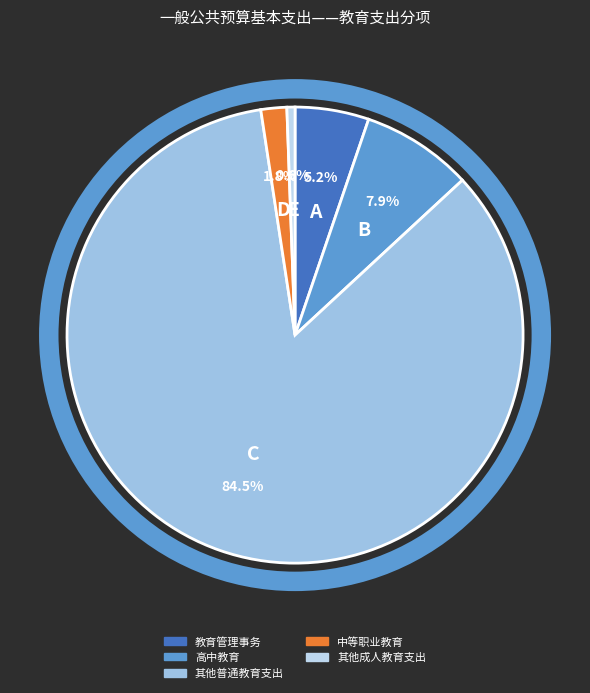

Does any single category account for the majority?

Yes